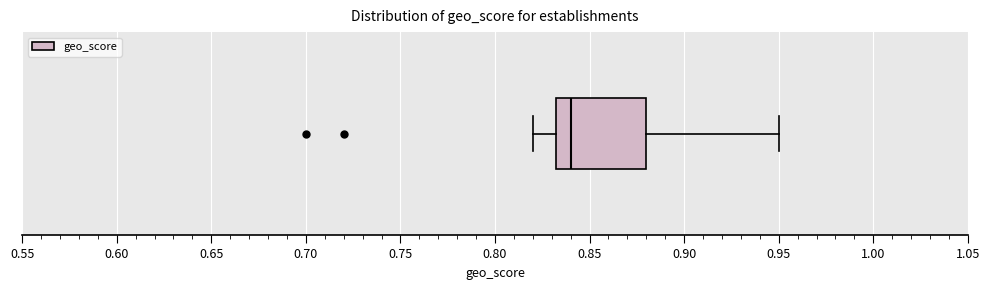

Read this box plot against the x-axis: the position of the median line, the range covered by the box, and the ends of both whiskers. The values are not printed on the chart, so give them approximately, as read against the axis.

median 0.840, box 0.835 to 0.880, whiskers 0.820 to 0.950